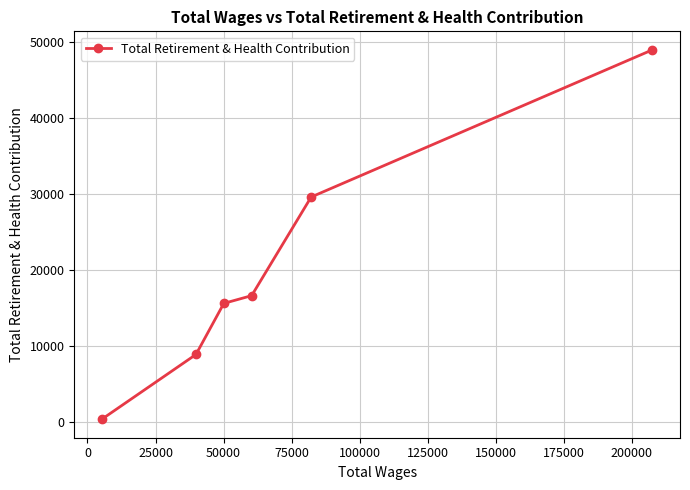

What is the maximum value shown in the chart?

48964